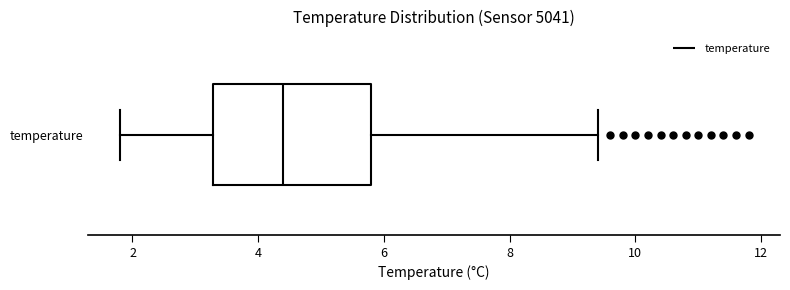

Read this box plot against the x-axis: the position of the median line, the range covered by the box, and the ends of both whiskers. The values are not printed on the chart, so give them approximately, as read against the axis.

median 4.4, box 3.2 to 5.8, whiskers 1.8 to 9.4